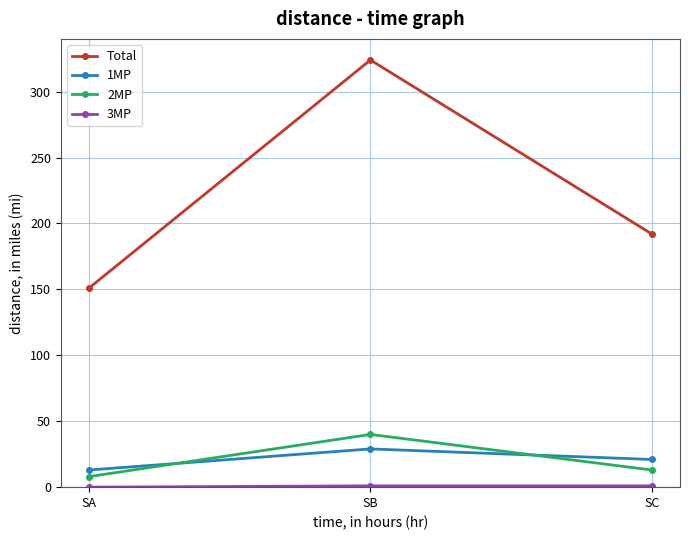

What value does the Total series have at SA, to the nearest 10?

150